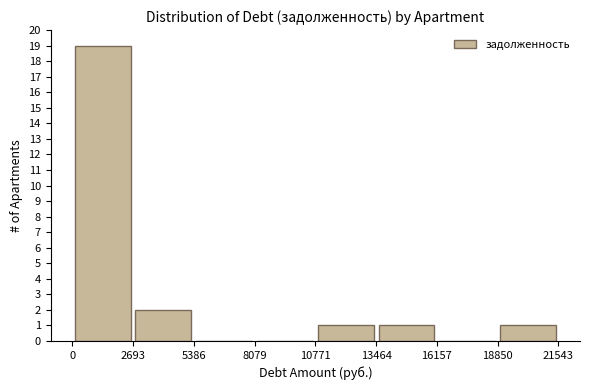

Over which range of the x-axis is the bar tallest?

0 to 2693